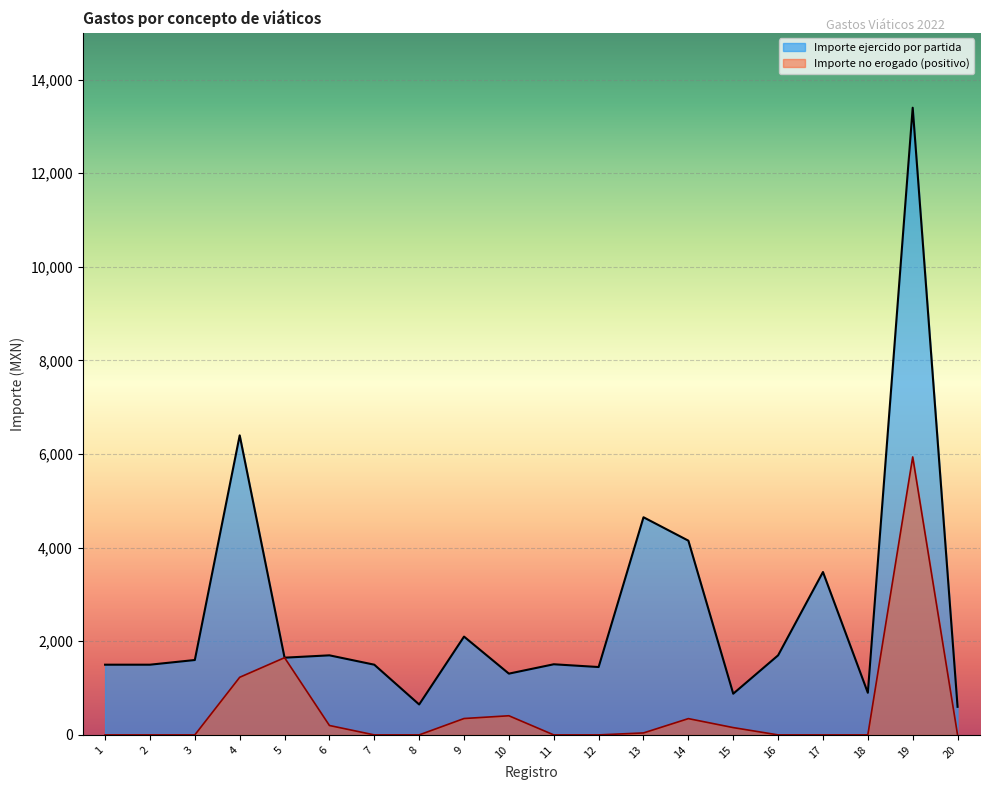

At how many categories does at least one series exceed 6064?

2